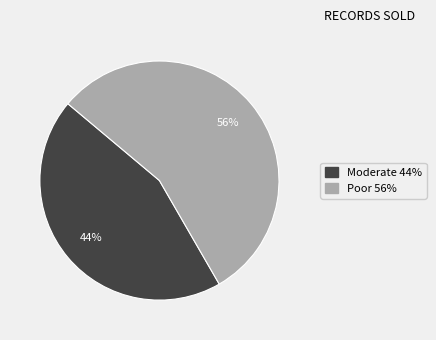

Does any single category account for the majority?

Yes